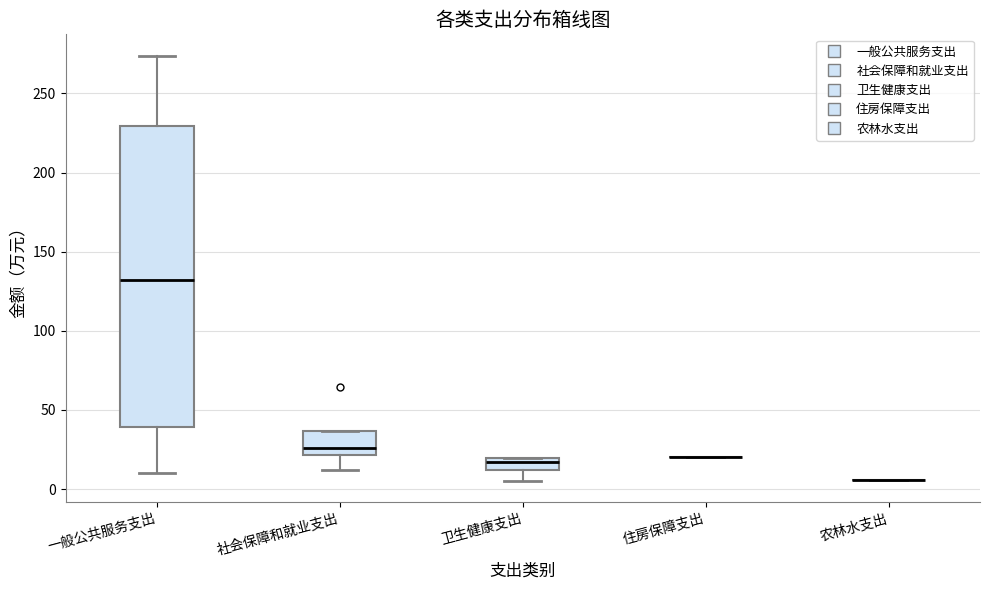

Comparing the boxes themselves (not the whiskers), which one is the tallest?

一般公共服务支出